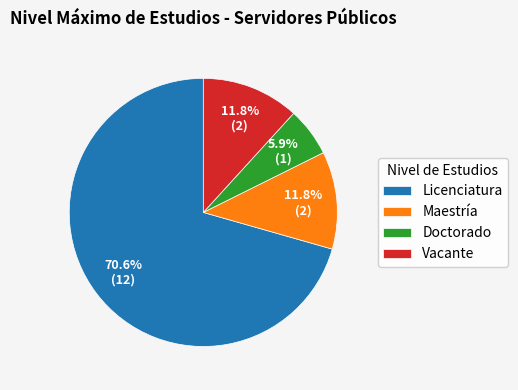

True or false: Vacante accounts for 19% of the total.

False